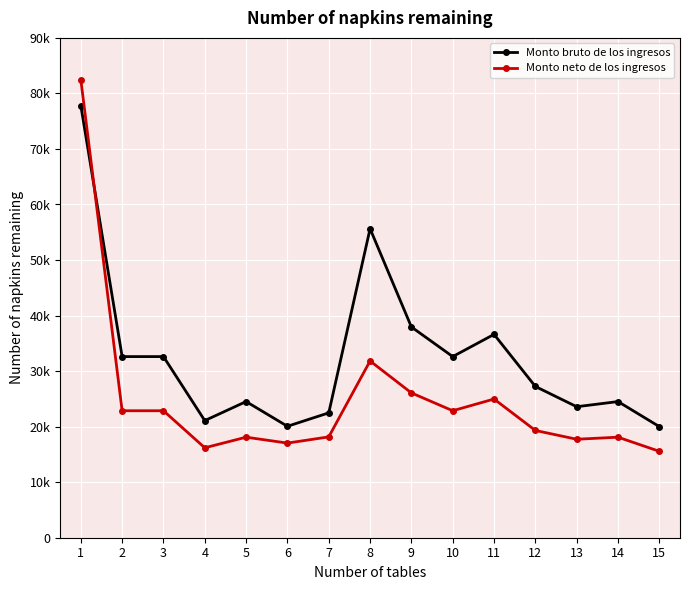

Does the chart have visible grid lines?

Yes